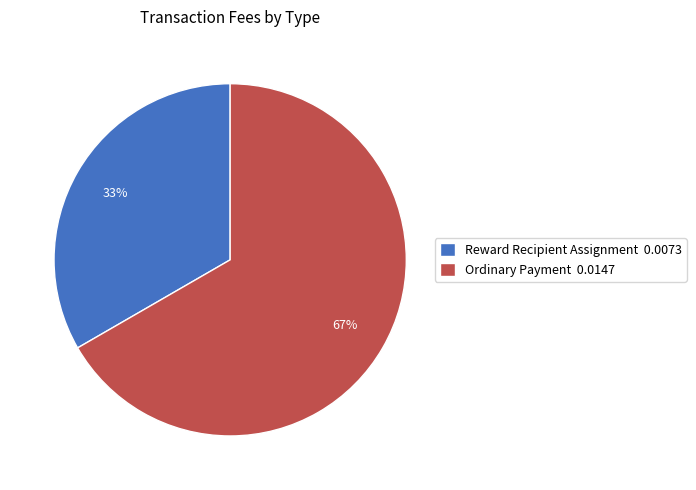

Rank the categories by value from highest to lowest.

Ordinary Payment, Reward Recipient Assignment